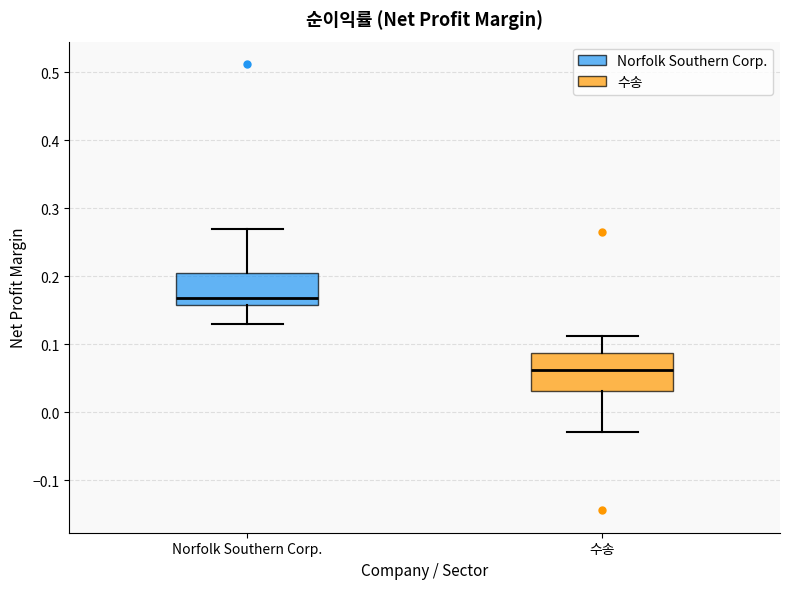

Reading left to right, read every box against the y-axis: the position of its median line, the range the box covers, and the ends of its whiskers. The values are not printed on the chart, so give them approximately, as read against the axis.

Norfolk Southern Corp.: median 0.17, box 0.16 to 0.21, whiskers 0.13 to 0.27
수송: median 0.06, box 0.03 to 0.09, whiskers -0.03 to 0.11